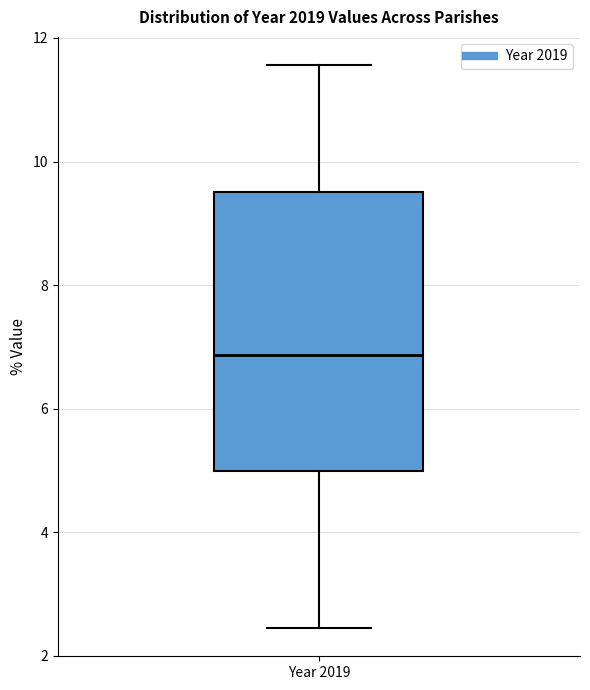

Where is the upper edge of the box for Year 2019 on the y-axis? The values are not printed on the chart, so give them approximately, as read against the axis.

9.6